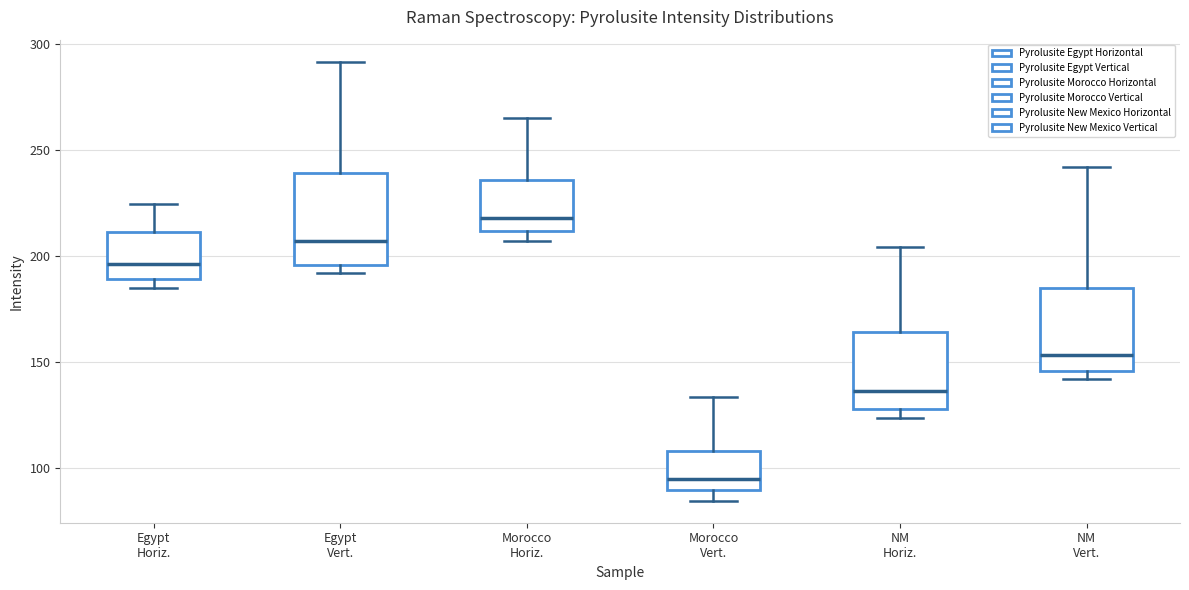

Reading left to right, transcribe this box plot: for each box, give where its median line is, the range the box spans, and where its two whiskers end, as read against the y-axis. The values are not printed on the chart, so give them approximately, as read against the axis.

Egypt Horiz.: median 195, box 190 to 210, whiskers 185 to 225
Egypt Vert.: median 205, box 195 to 240, whiskers 190 to 290
Morocco Horiz.: median 220, box 210 to 235, whiskers 205 to 265
Morocco Vert.: median 95, box 90 to 110, whiskers 85 to 135
NM Horiz.: median 135, box 130 to 165, whiskers 125 to 205
NM Vert.: median 155, box 145 to 185, whiskers 140 to 240